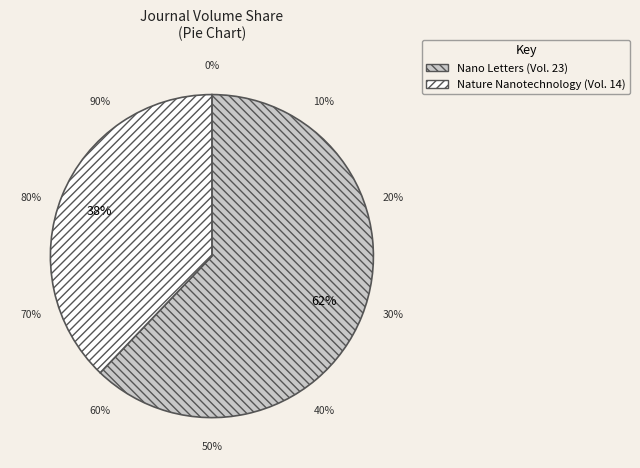

Which has a higher value, Nature Nanotechnology or Nano Letters?

Nano Letters